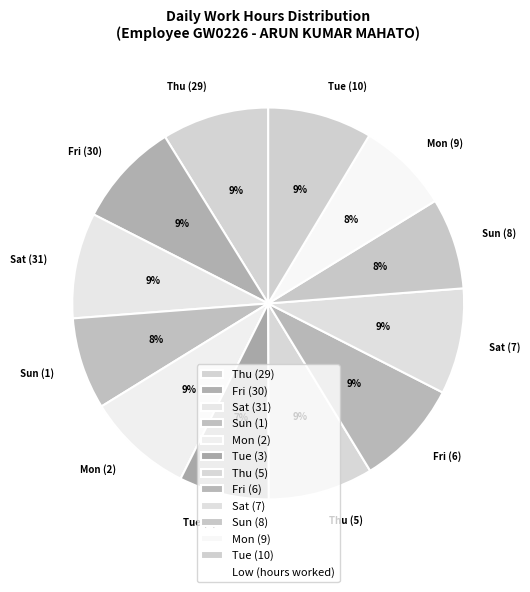

Do Tue (3) and Mon (2) together represent more than half of the pie?

No